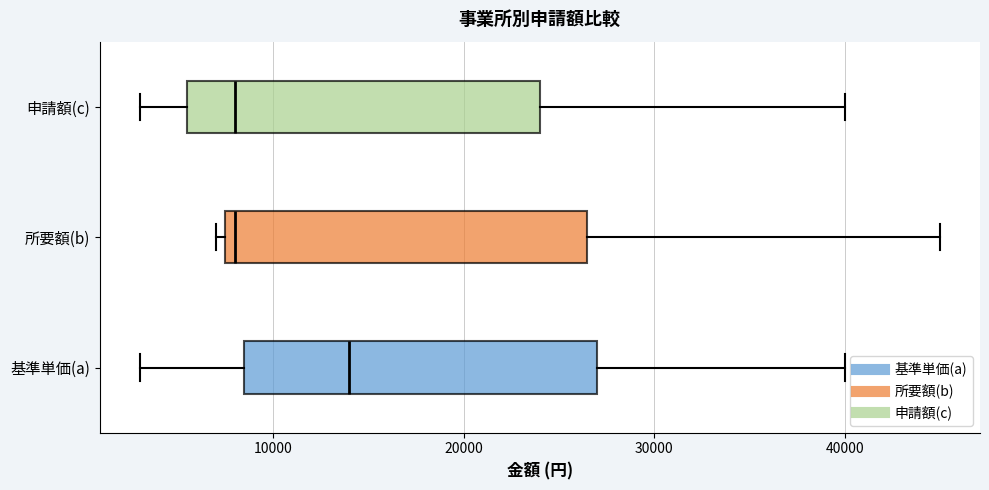

Reading bottom to top, transcribe this box plot: for each box, give where its median line is, the range the box spans, and where its two whiskers end, as read against the x-axis. The values are not printed on the chart, so give them approximately, as read against the axis.

基準単価(a): median 14000, box 9000 to 27000, whiskers 3000 to 40000
所要額(b): median 8000 (just right of the box's left edge), box 8000 to 27000, whiskers 7000 to 45000
申請額(c): median 8000, box 6000 to 24000, whiskers 3000 to 40000